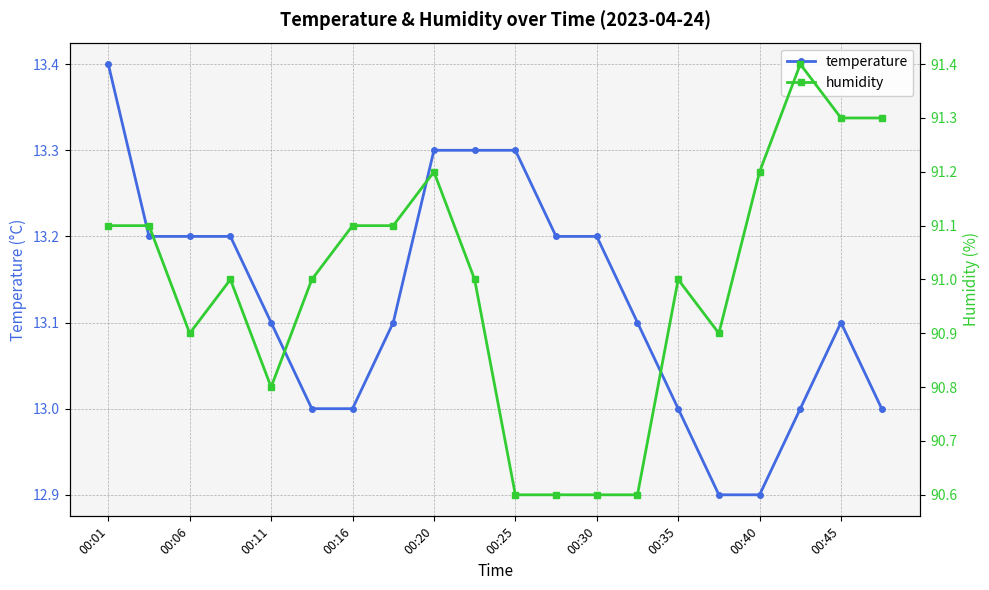

What is the lowest value of the temperature series?

12.9